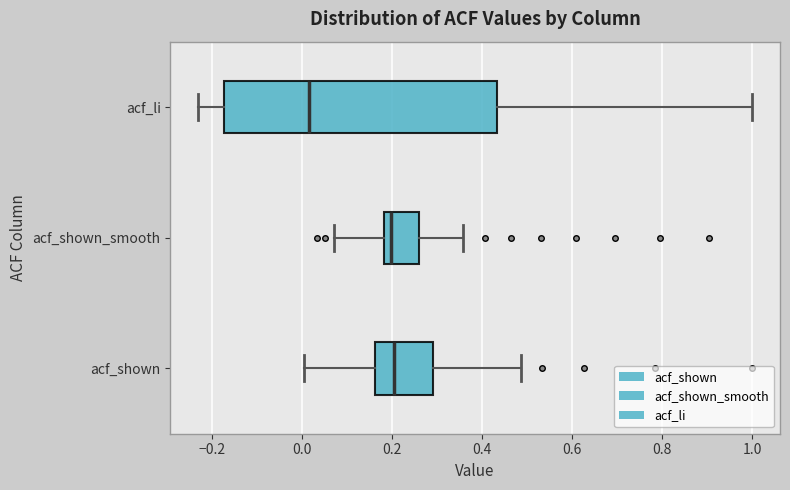

Where is the right edge of the box for acf_li on the x-axis? The values are not printed on the chart, so give them approximately, as read against the axis.

0.44